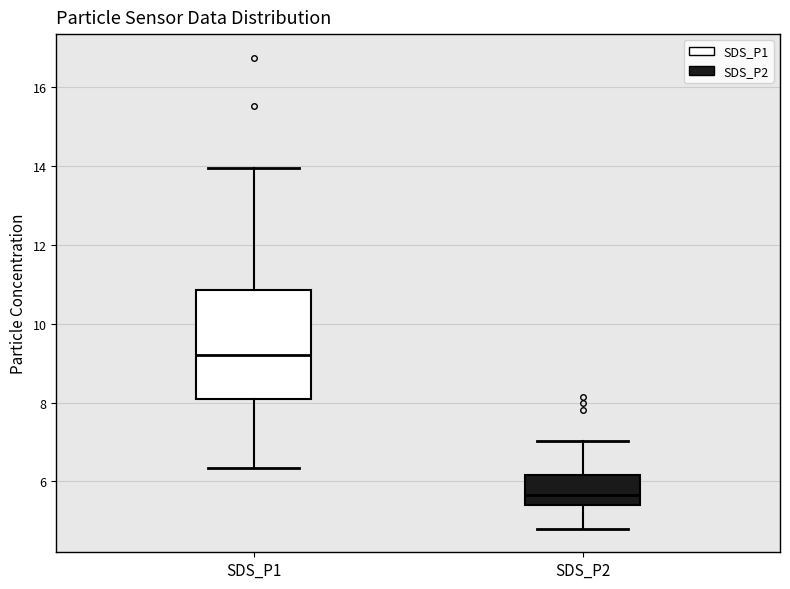

Comparing the boxes themselves (not the whiskers), which one is the tallest?

SDS_P1